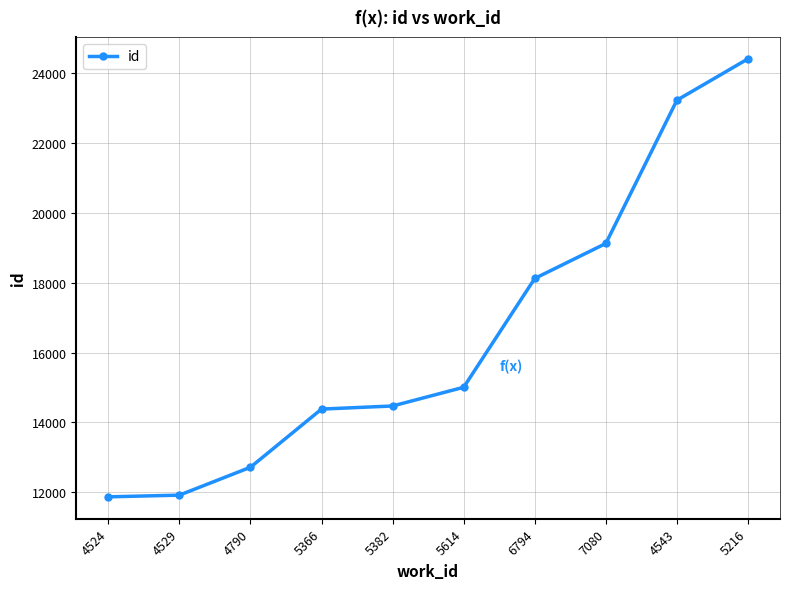

What is the label of the 10th point from the right?

4524